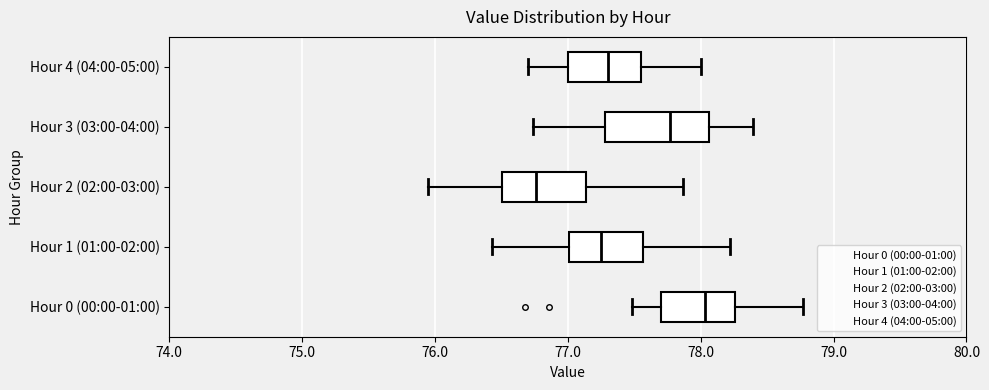

Which box's median line is the furthest to the right?

Hour 0 (00:00-01:00)